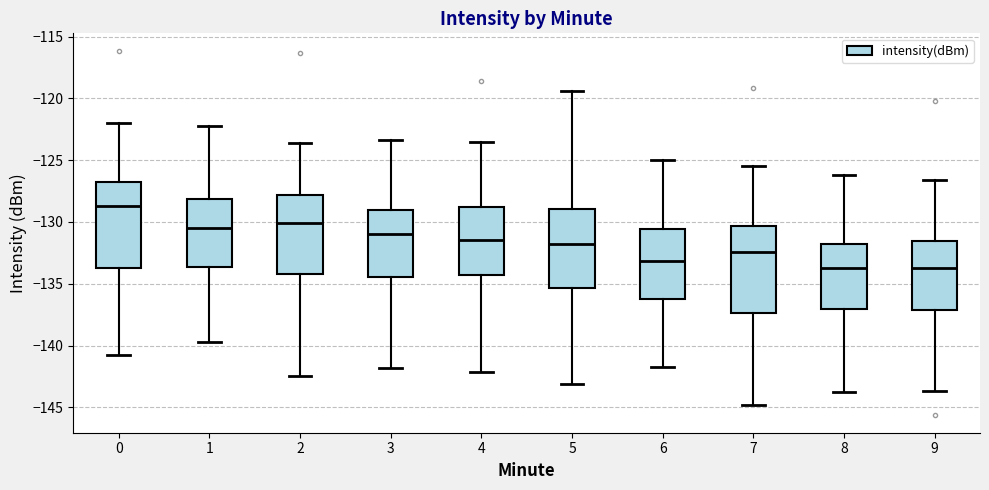

Reading left to right, transcribe this box plot: for each box, give where its median line is, the range the box spans, and where its two whiskers end, as read against the y-axis. The values are not printed on the chart, so give them approximately, as read against the axis.

0: median -128.5, box -133.5 to -126.5, whiskers -141.0 to -122.0
1: median -130.5, box -133.5 to -128.0, whiskers -139.5 to -122.5
2: median -130.0, box -134.0 to -128.0, whiskers -142.5 to -123.5
3: median -131.0, box -134.5 to -129.0, whiskers -142.0 to -123.5
4: median -131.5, box -134.5 to -129.0, whiskers -142.0 to -123.5
5: median -132.0, box -135.5 to -129.0, whiskers -143.0 to -119.5
6: median -133.0, box -136.0 to -130.5, whiskers -141.5 to -125.0
7: median -132.5, box -137.5 to -130.5, whiskers -145.0 to -125.5
8: median -133.5, box -137.0 to -132.0, whiskers -144.0 to -126.0
9: median -133.5, box -137.0 to -131.5, whiskers -143.5 to -126.5